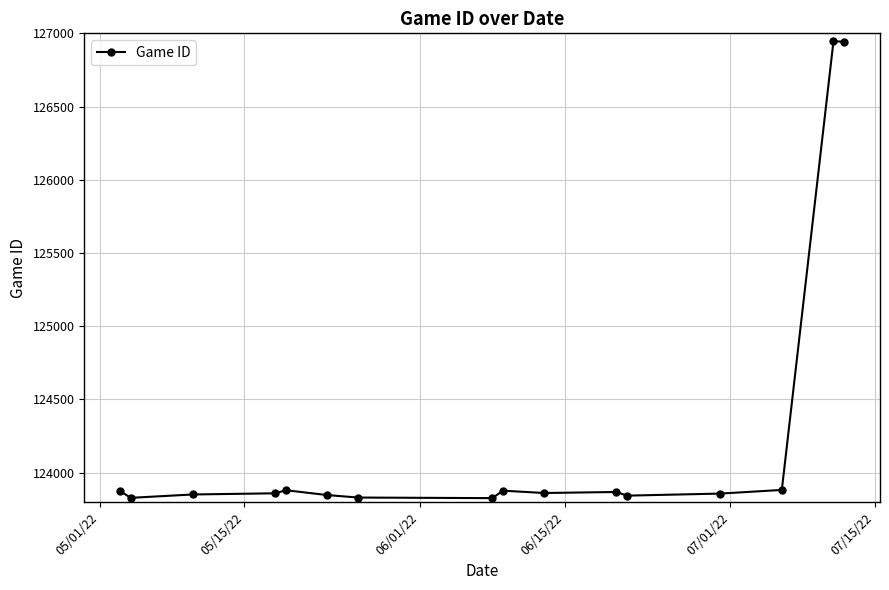

What is the value of the 9th point from the left?

123877